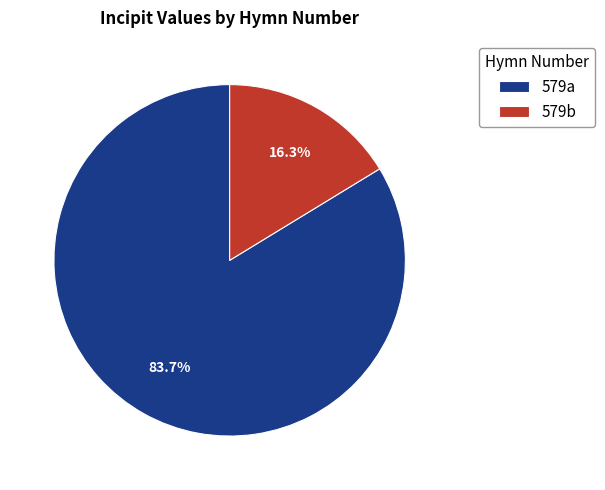

To the nearest percent, what percentage of the pie is 579b?

16%